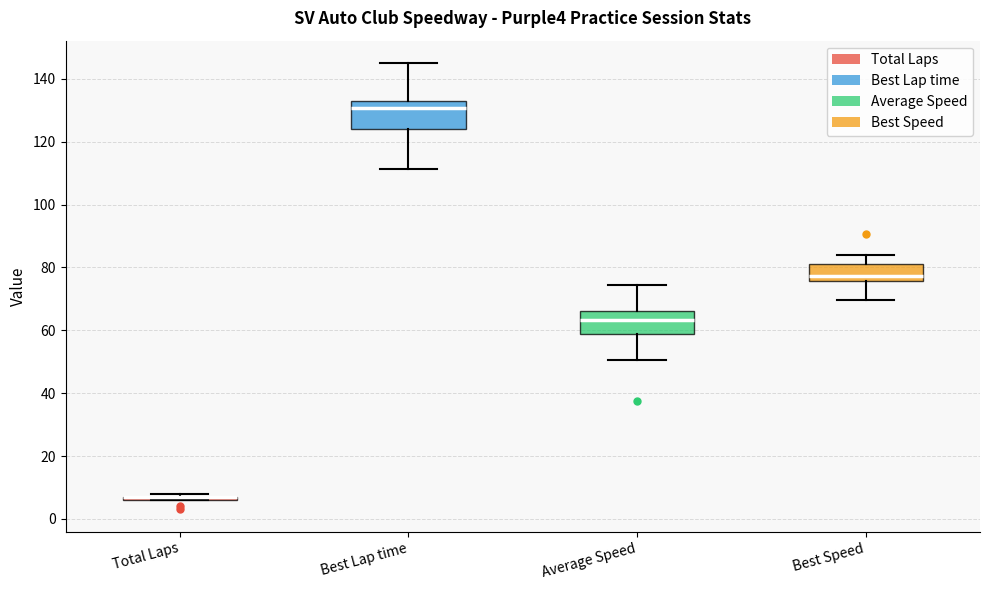

Where is the upper edge of the box for Total Laps on the y-axis? The values are not printed on the chart, so give them approximately, as read against the axis.

8